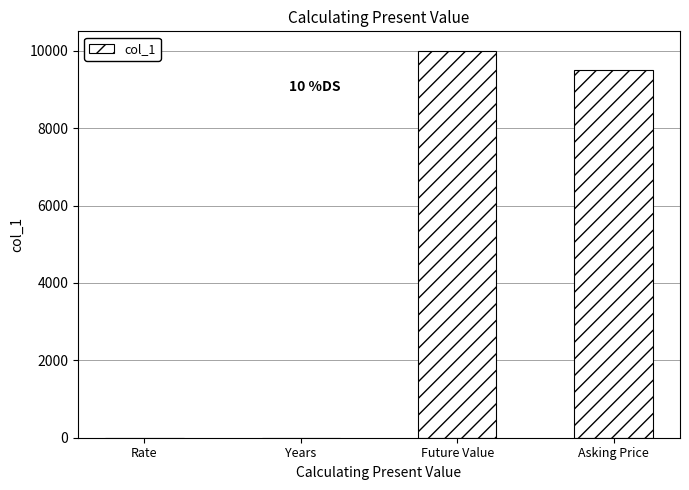

At which category does the chart reach its peak across all series?

Future Value